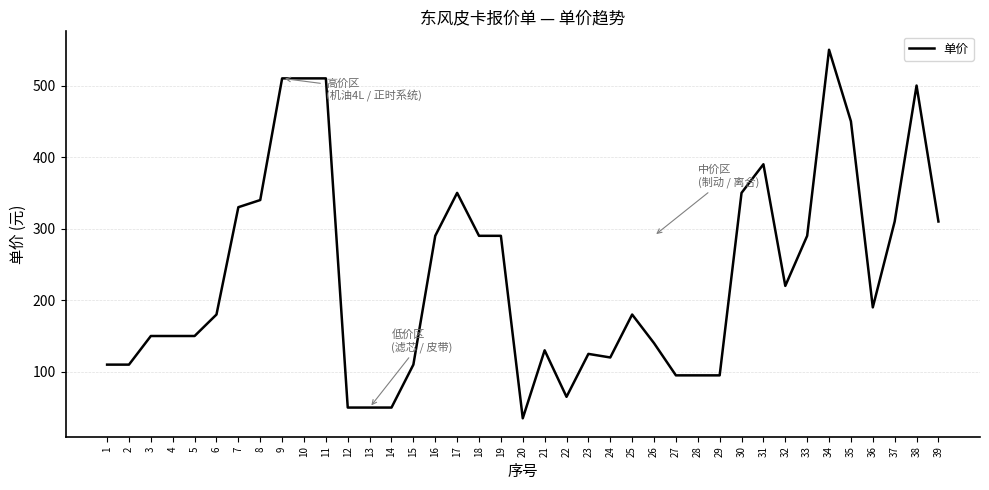

Does the chart display data point markers on the line(s)?

No